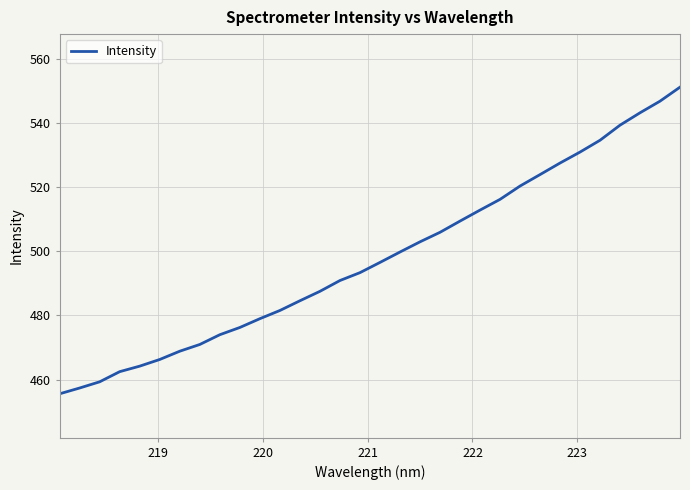

What is the smallest value displayed?

455.5